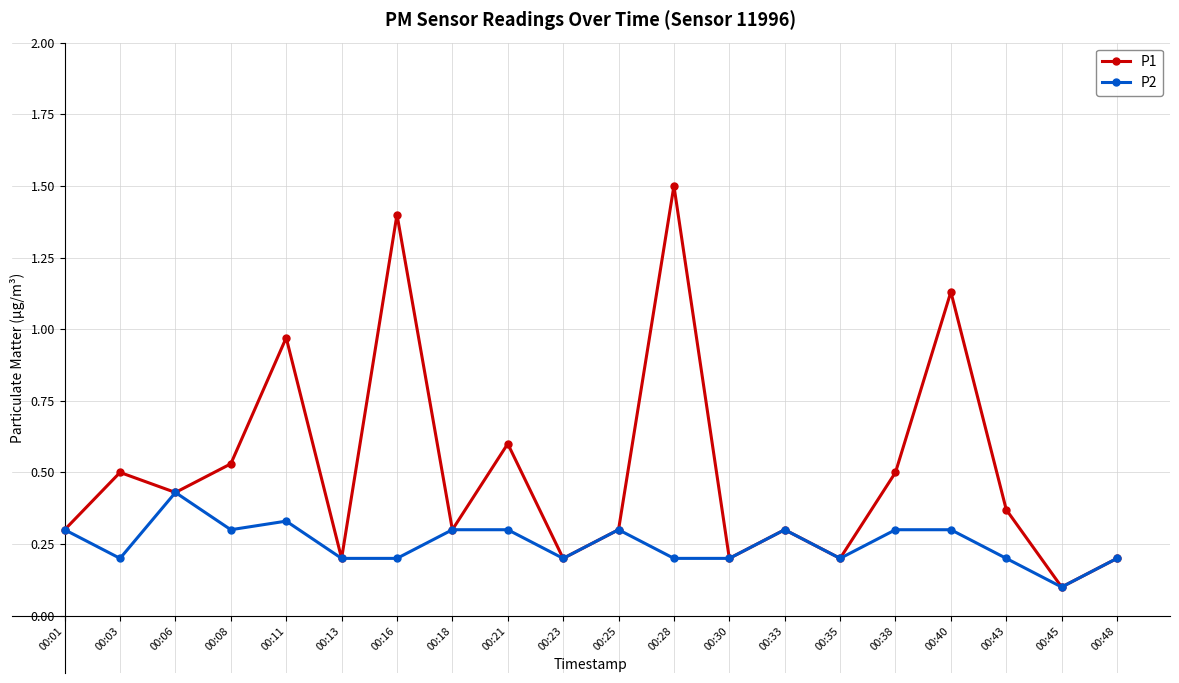

Which series has the largest range (max minus min)?

P1